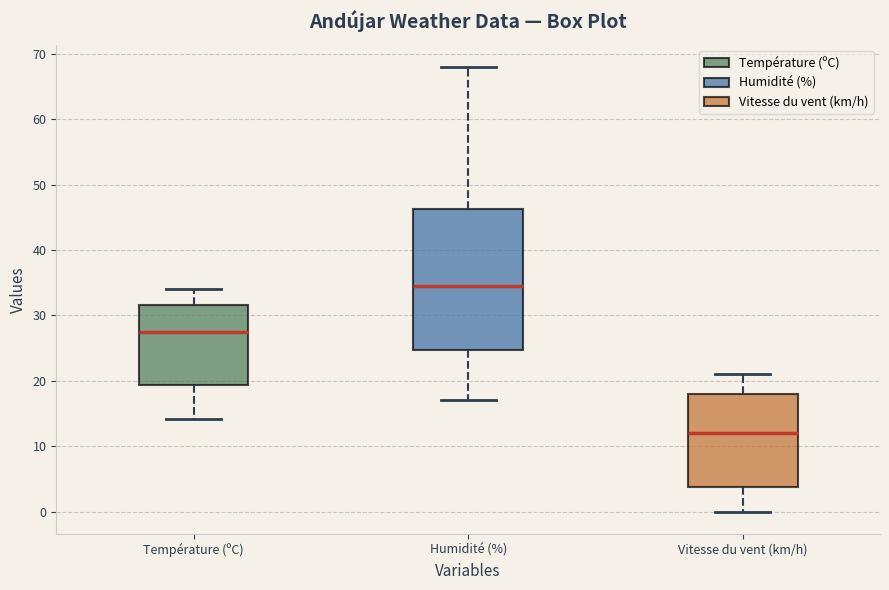

Comparing the boxes themselves (not the whiskers), which one is the tallest?

Humidité (%)